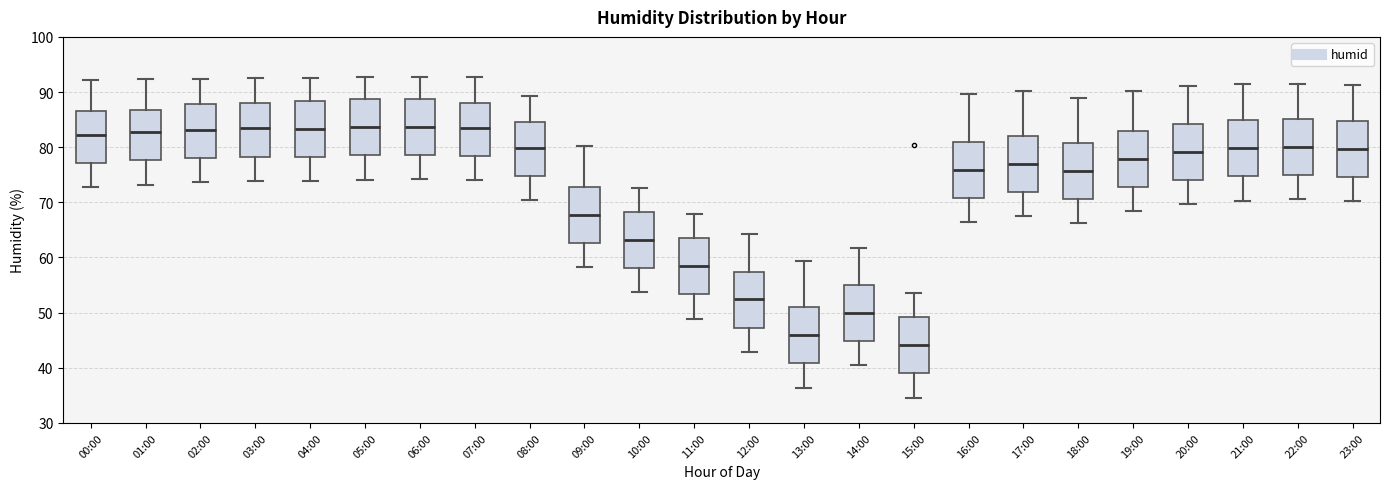

Reading left to right, read every box against the y-axis: the position of its median line, the range the box covers, and the ends of its whiskers. The values are not printed on the chart, so give them approximately, as read against the axis.

00:00: median 82, box 77 to 87, whiskers 73 to 92
01:00: median 83, box 78 to 87, whiskers 73 to 92
02:00: median 83, box 78 to 88, whiskers 74 to 92
03:00: median 83, box 78 to 88, whiskers 74 to 93
04:00: median 83, box 78 to 88, whiskers 74 to 93
05:00: median 84, box 79 to 89, whiskers 74 to 93
06:00: median 84, box 79 to 89, whiskers 74 to 93
07:00: median 84, box 78 to 88, whiskers 74 to 93
08:00: median 80, box 75 to 85, whiskers 70 to 89
09:00: median 68, box 63 to 73, whiskers 58 to 80
10:00: median 63, box 58 to 68, whiskers 54 to 73
11:00: median 58, box 53 to 63, whiskers 49 to 68
12:00: median 52, box 47 to 57, whiskers 43 to 64
13:00: median 46, box 41 to 51, whiskers 36 to 59
14:00: median 50, box 45 to 55, whiskers 41 to 62
15:00: median 44, box 39 to 49, whiskers 35 to 54
16:00: median 76, box 71 to 81, whiskers 66 to 90
17:00: median 77, box 72 to 82, whiskers 68 to 90
18:00: median 76, box 71 to 81, whiskers 66 to 89
19:00: median 78, box 73 to 83, whiskers 68 to 90
20:00: median 79, box 74 to 84, whiskers 70 to 91
21:00: median 80, box 75 to 85, whiskers 70 to 91
22:00: median 80, box 75 to 85, whiskers 71 to 92
23:00: median 80, box 75 to 85, whiskers 70 to 91